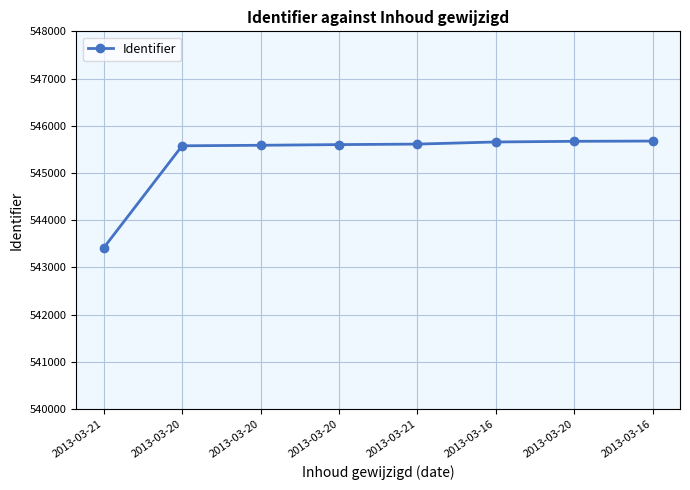

How many lines are shown in the chart?

1